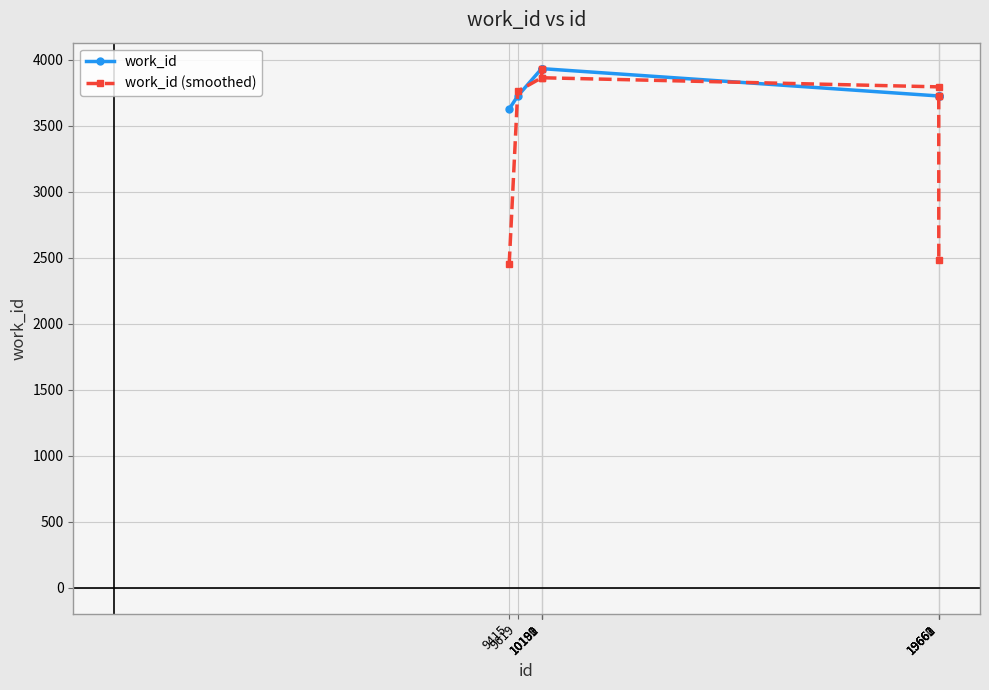

What is the greatest value displayed?

3931.0